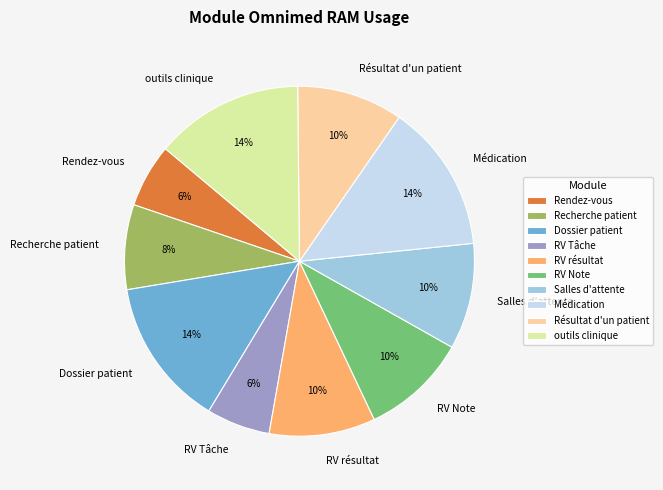

What percentage is the Médication slice, to the nearest percent?

14%